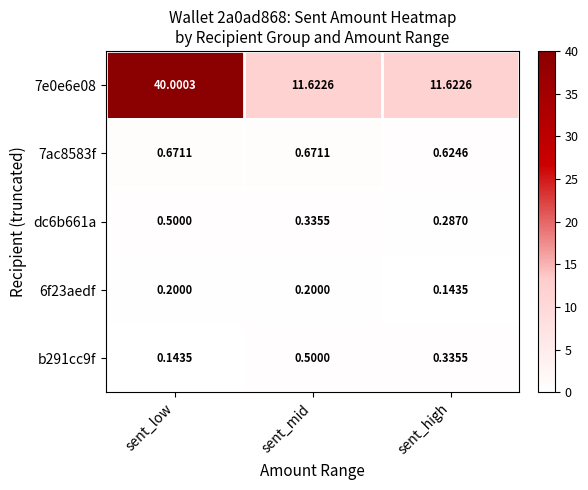

Where is 7ac8583f nearest to the value 0?

sent_high